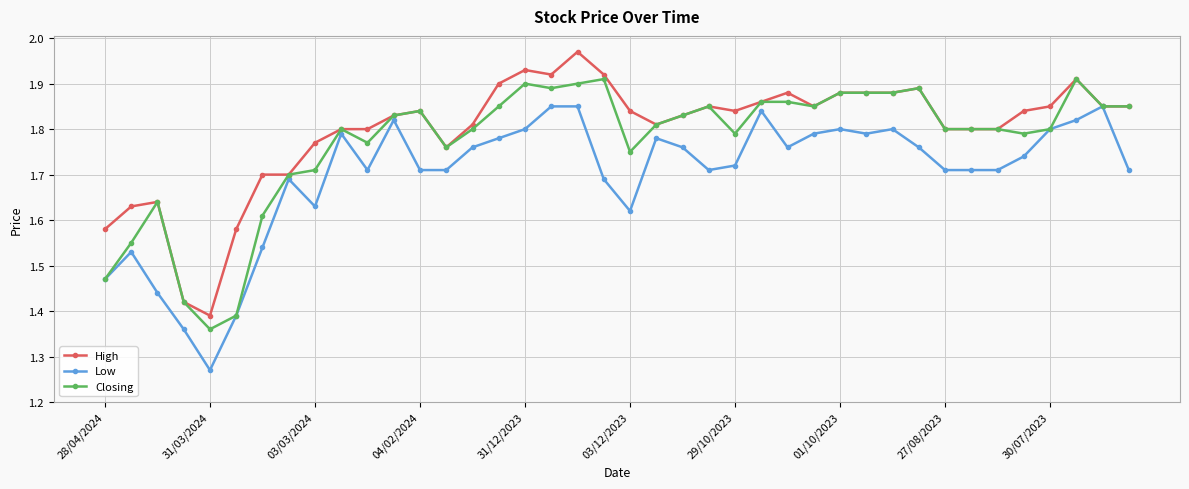

At how many categories does at least one series exceed 1?

40